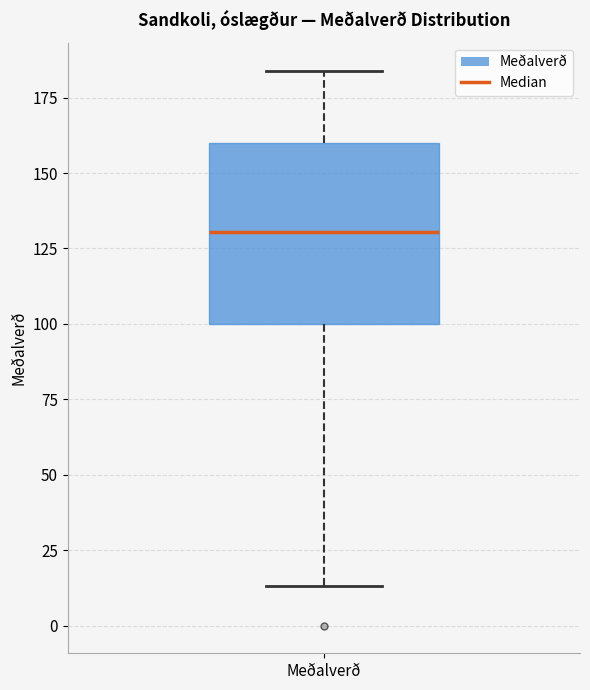

Read this box plot against the y-axis: the position of the median line, the range covered by the box, and the ends of both whiskers. The values are not printed on the chart, so give them approximately, as read against the axis.

median 130, box 100 to 160, whiskers 15 to 185